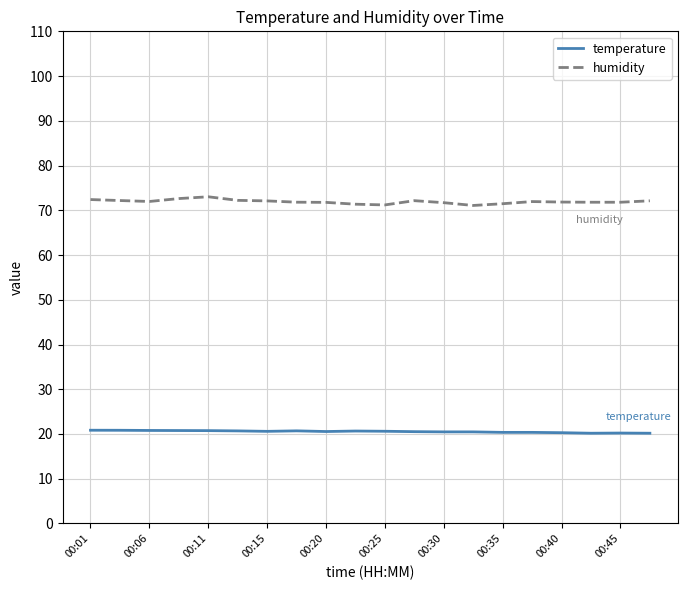

True or false: humidity and temperature cross at least once.

False